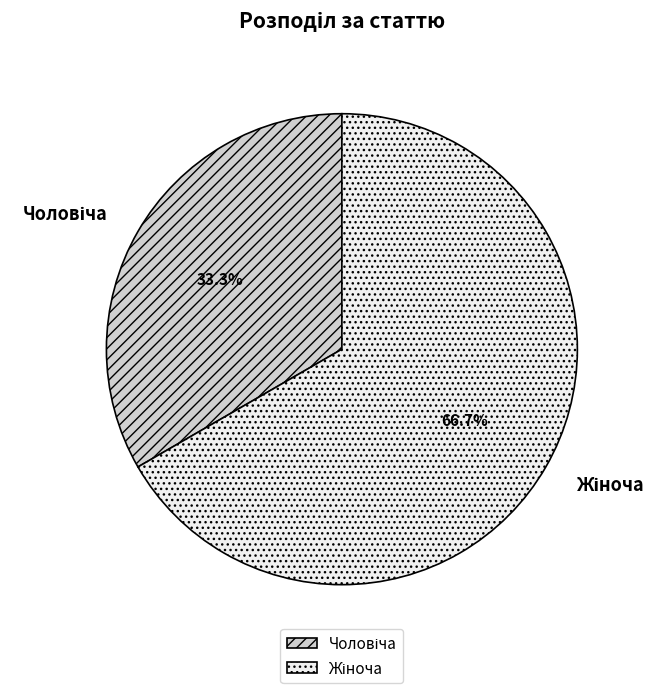

Is there a majority slice in this chart?

Yes